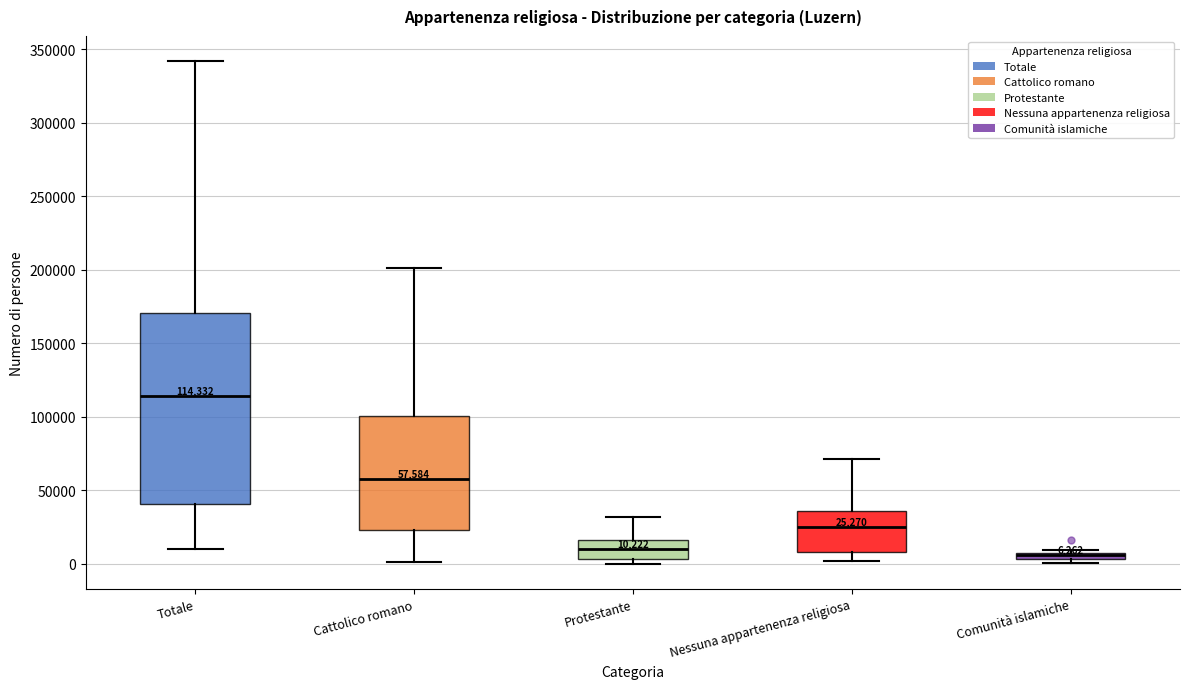

Comparing the boxes themselves (not the whiskers), which one is the tallest?

Totale